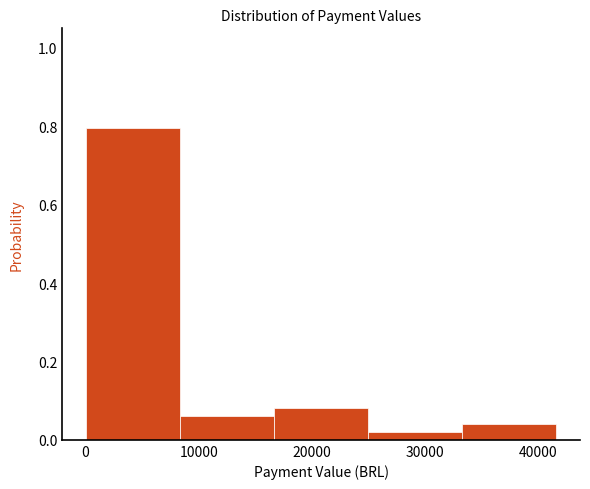

Over which range of the x-axis is the bar tallest?

0 to 8000